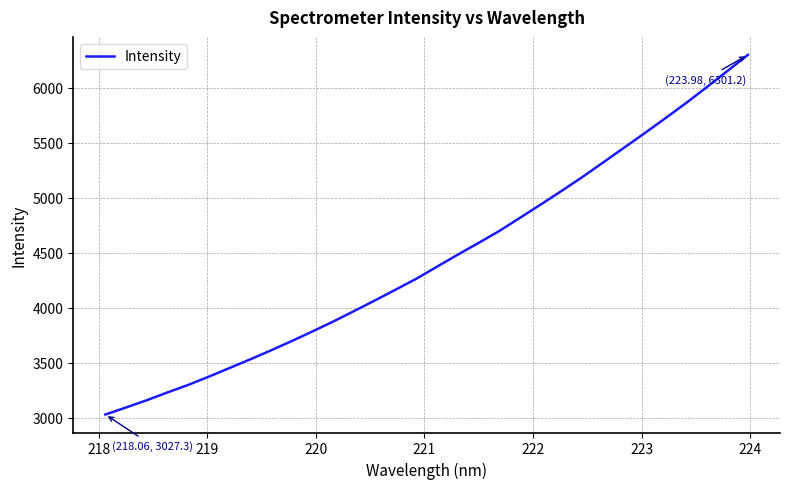

What is the maximum value shown in the chart?

6301.2